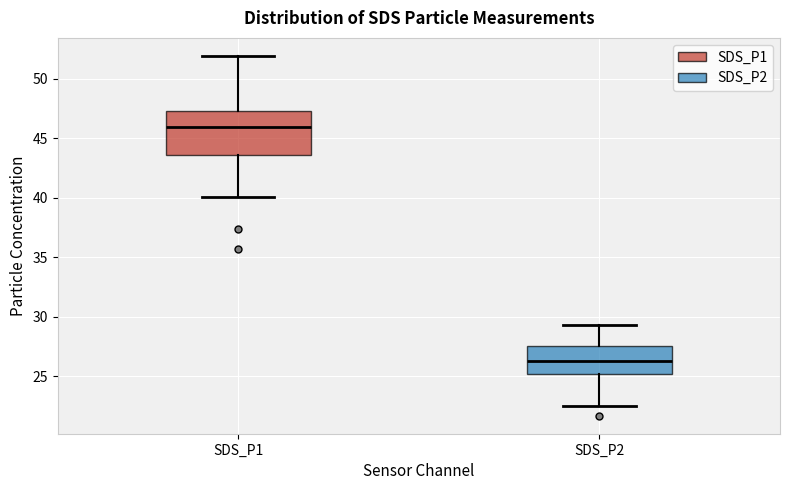

Comparing the boxes themselves (not the whiskers), which one is the tallest?

SDS_P1